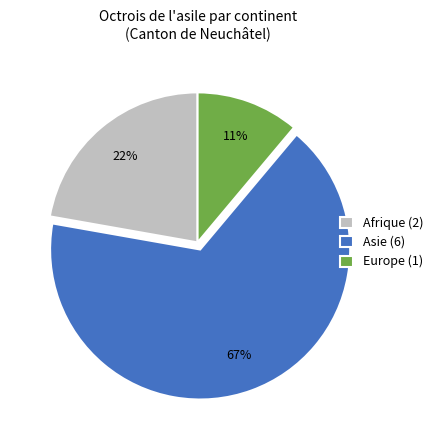

Rank the categories by value from lowest to highest.

Europe, Afrique, Asie